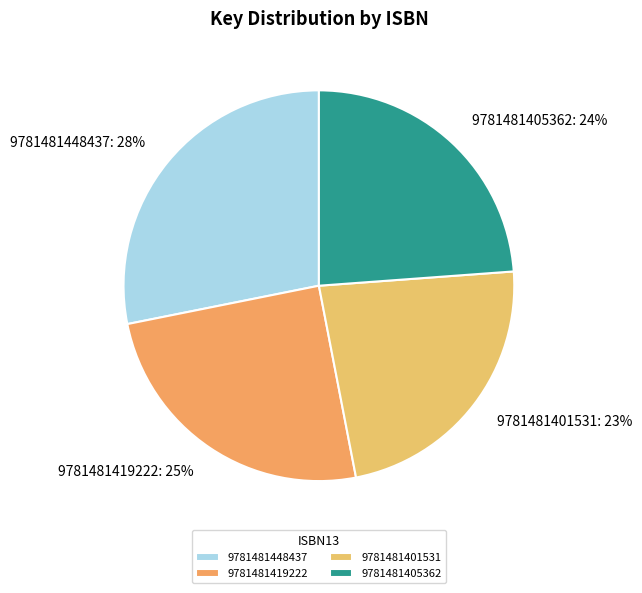

Combined, do 9781481401531 and 9781481405362 account for over 50%?

No